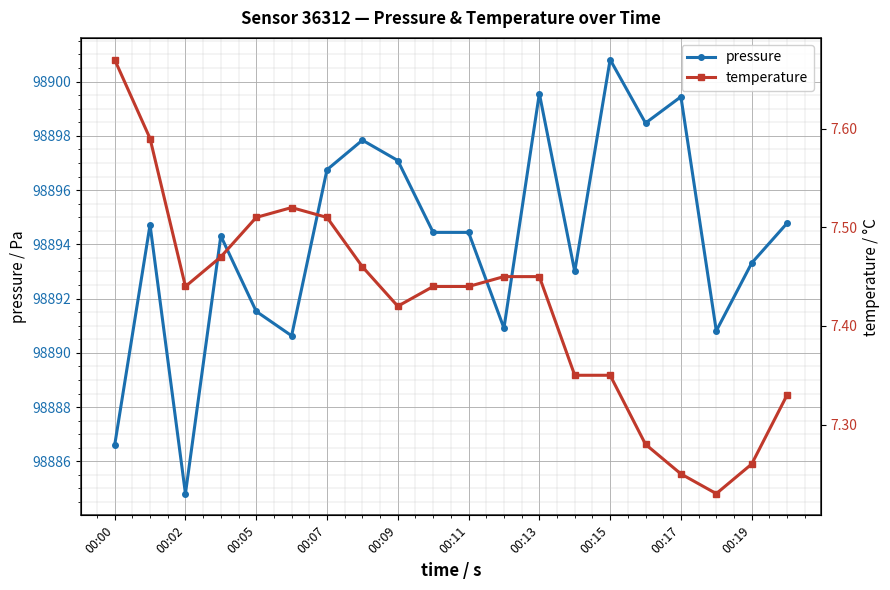

At which label does temperature reach its peak?

00:00